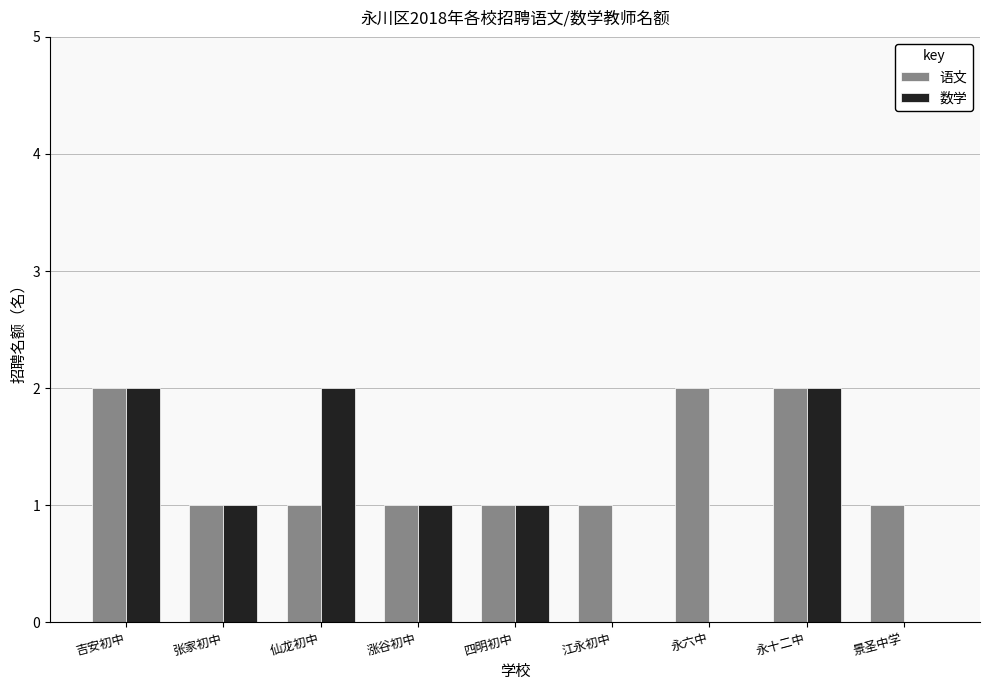

Which series has the largest range (max minus min)?

数学